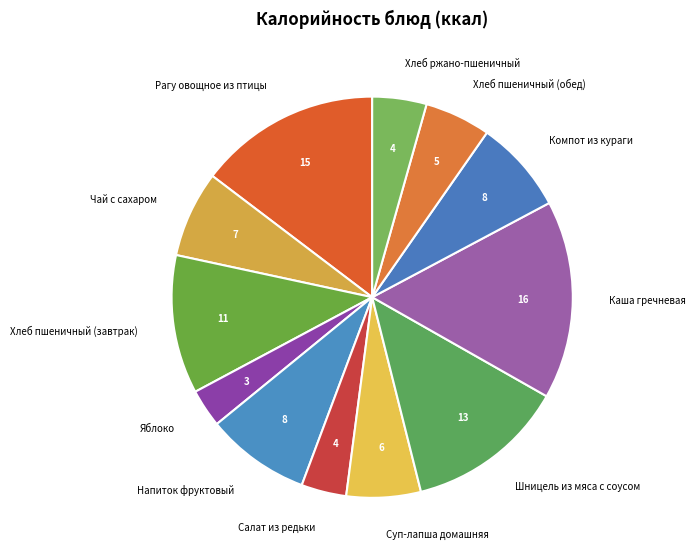

Do Яблоко and Хлеб пшеничный (обед) together represent more than half of the pie?

No